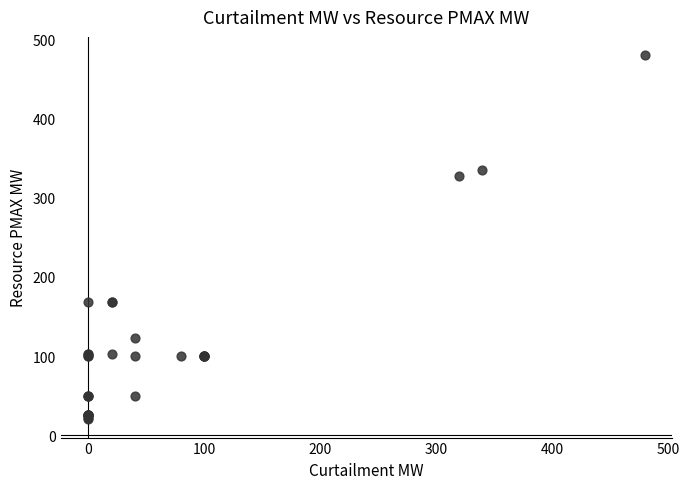

What Y value in the scatter plot is closest to 250?

326.8